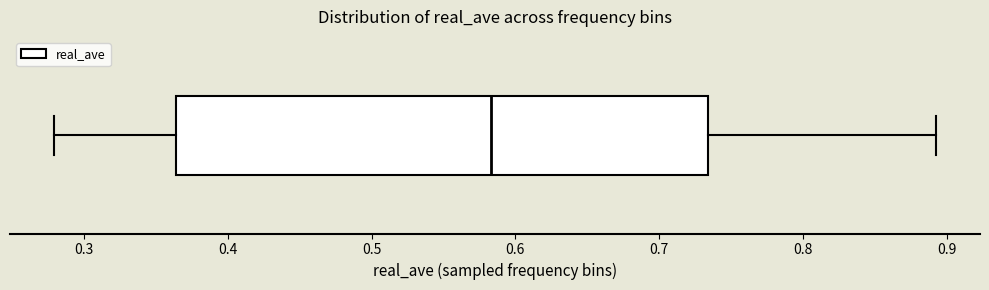

Read this box plot against the x-axis: the position of the median line, the range covered by the box, and the ends of both whiskers. The values are not printed on the chart, so give them approximately, as read against the axis.

median 0.58, box 0.36 to 0.73, whiskers 0.28 to 0.89